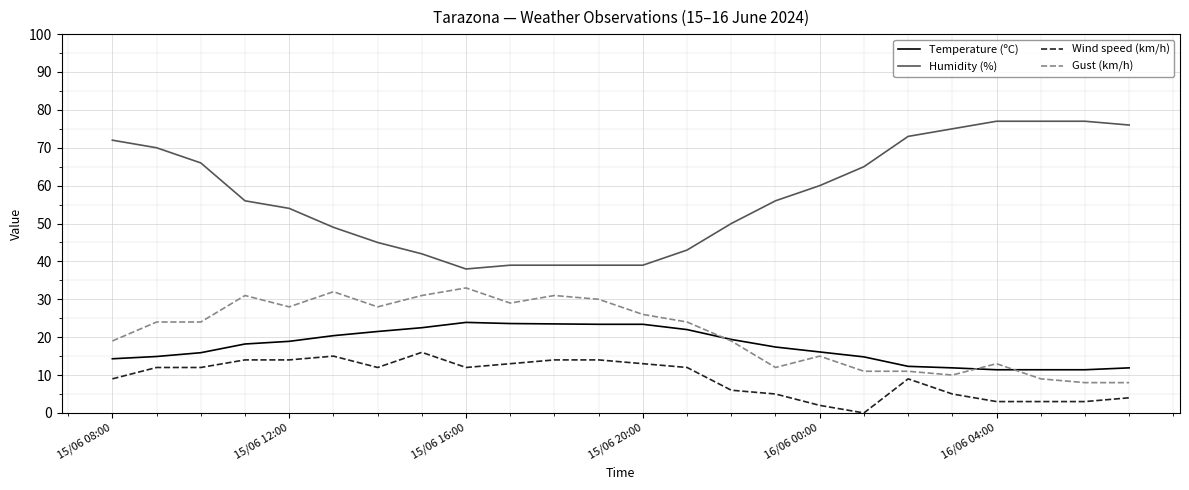

What are all the series names shown in the legend?

Temperature (ºC), Humidity (%), Wind speed (km/h), Gust (km/h)